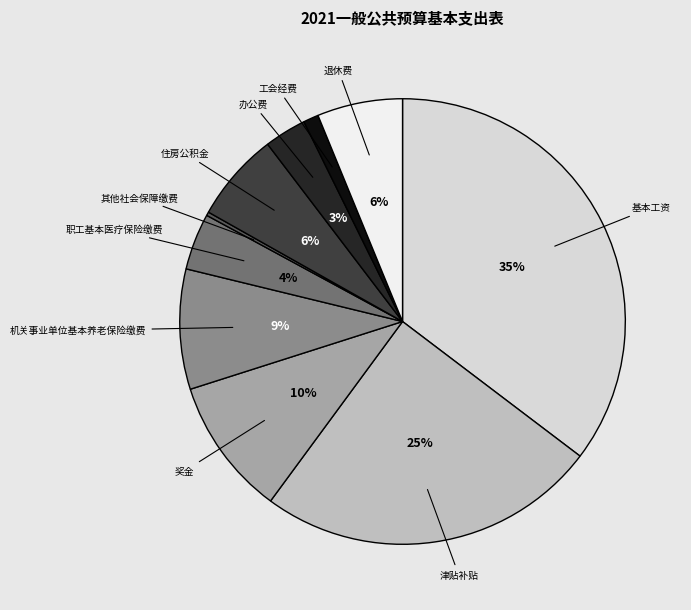

Is there a majority slice in this chart?

No